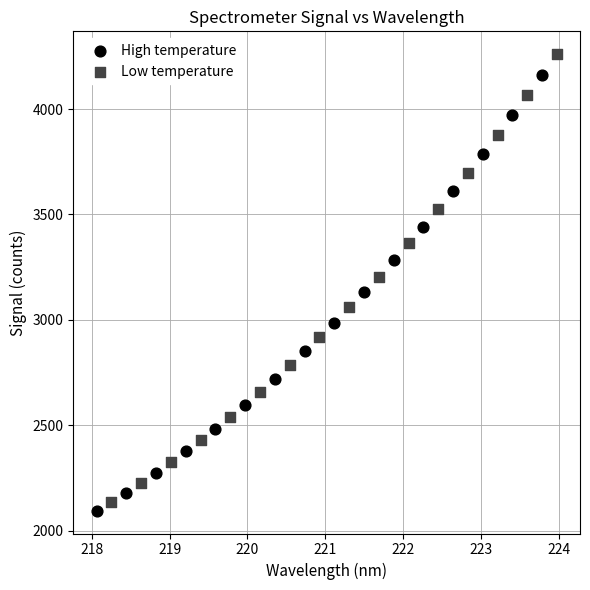

What are all the series names shown in the legend?

High temperature, Low temperature